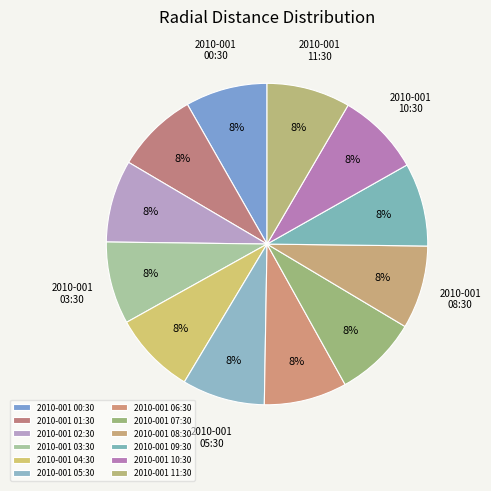

Count the number of slices in the pie.

12